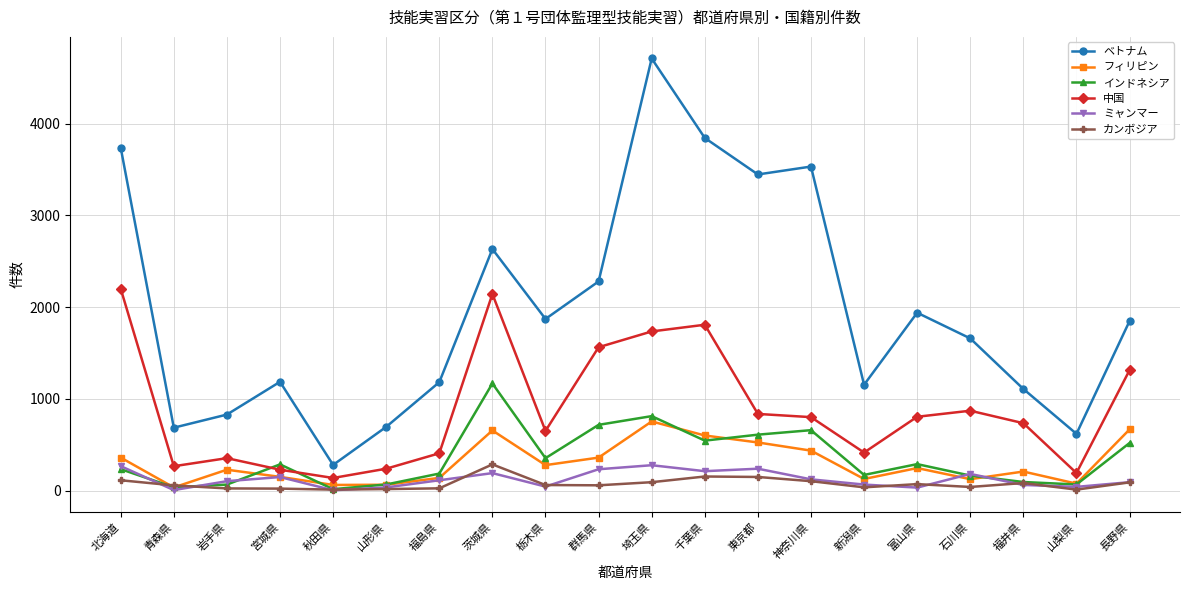

Is the value of 中国 at 岩手県 greater than the value of フィリピン at 新潟県?

Yes